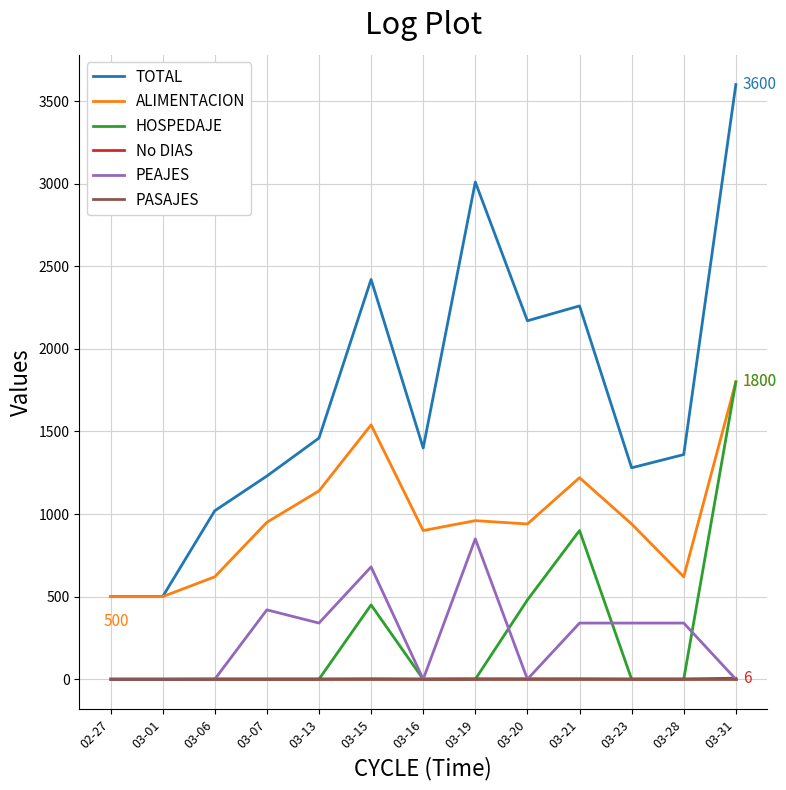

Is this an area chart (filled region under the line)?

No